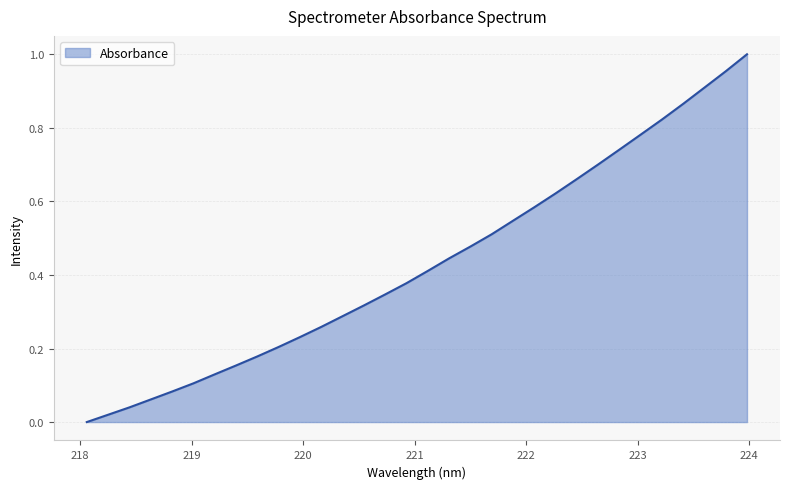

True or false: the data has more than 1 interior local peaks.

False